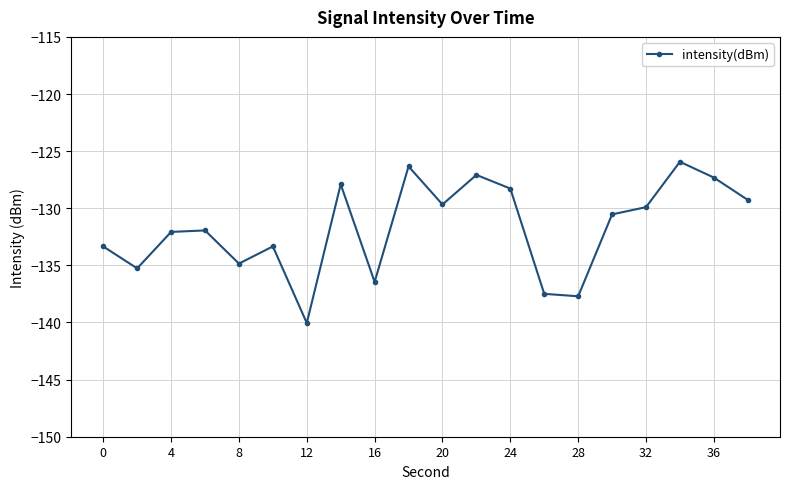

What is the minimum value shown in the chart?

-140.0